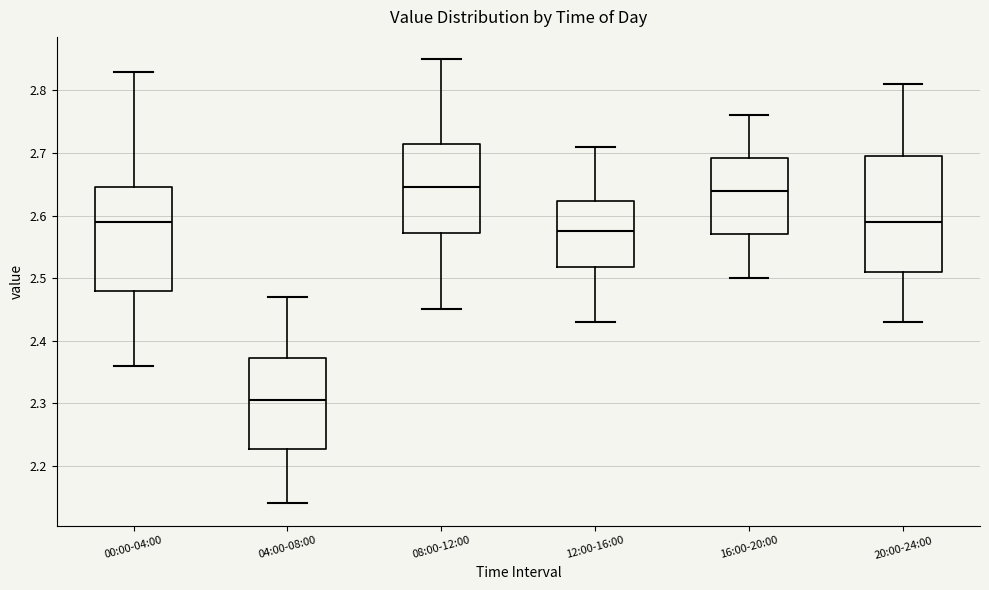

Comparing the boxes themselves (not the whiskers), which one is the tallest?

20:00-24:00